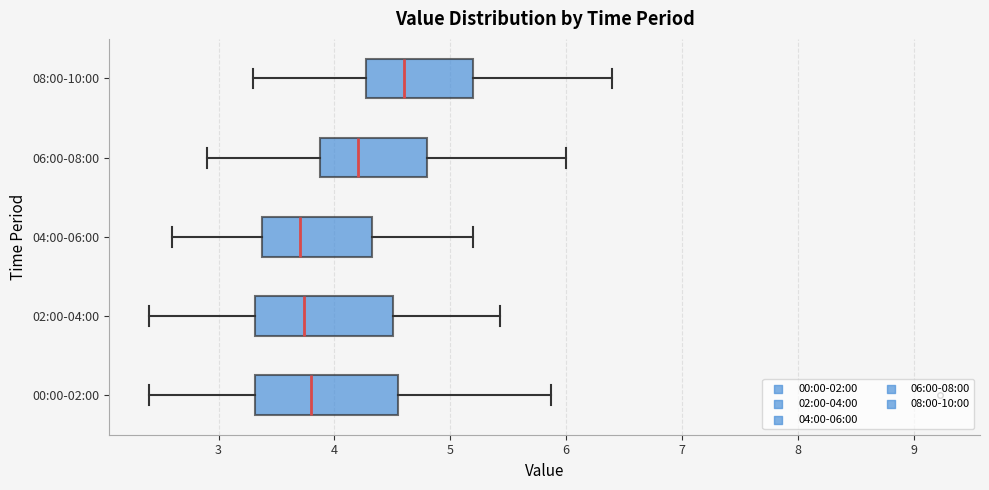

Which box's median line is the furthest to the right?

08:00-10:00